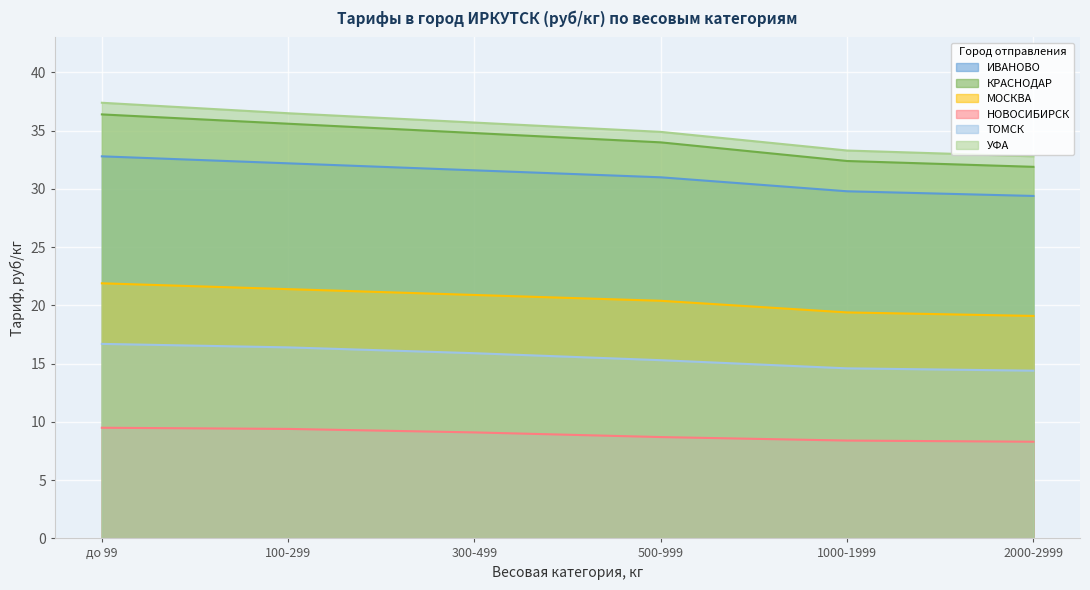

The value of УФА at 500-999 is 53.8. True or false?

False